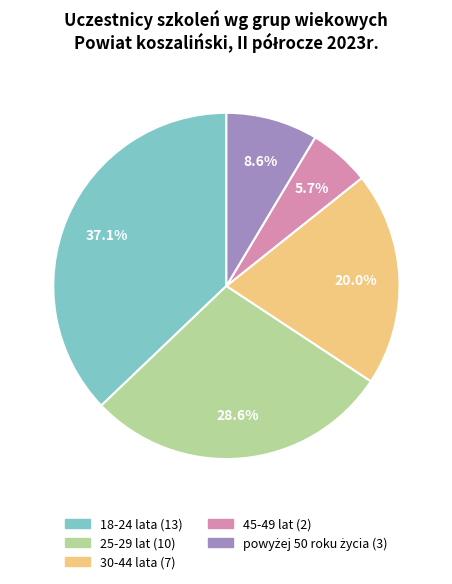

What is the ratio of the value at 18-24 lata to the value at 30-44 lata?

1.9